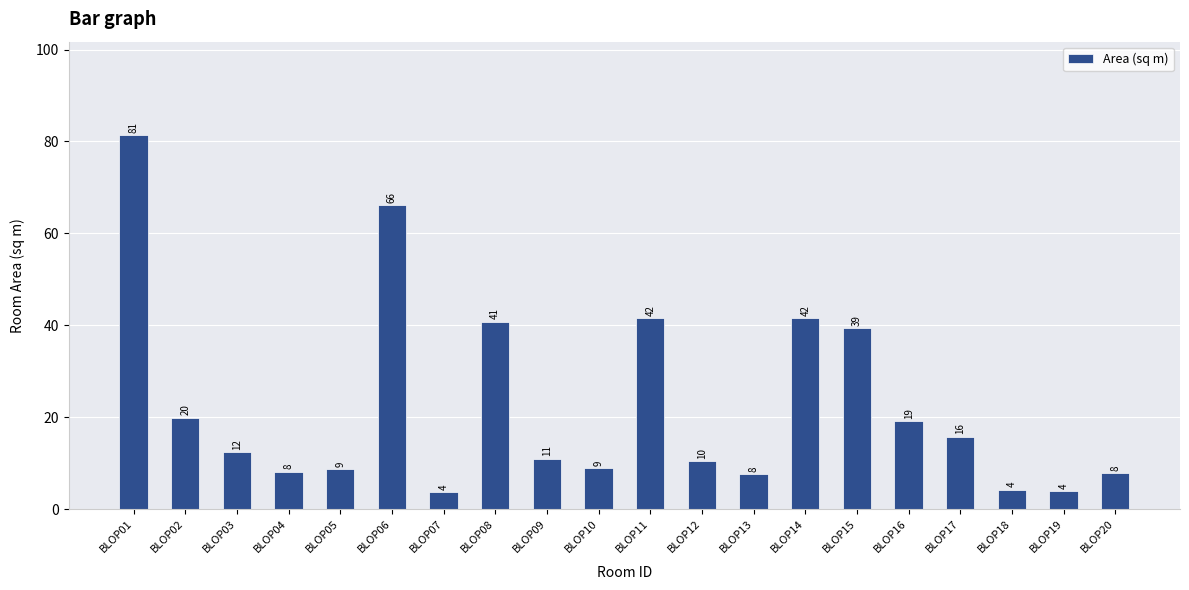

What is the maximum value shown in the chart?

81.4